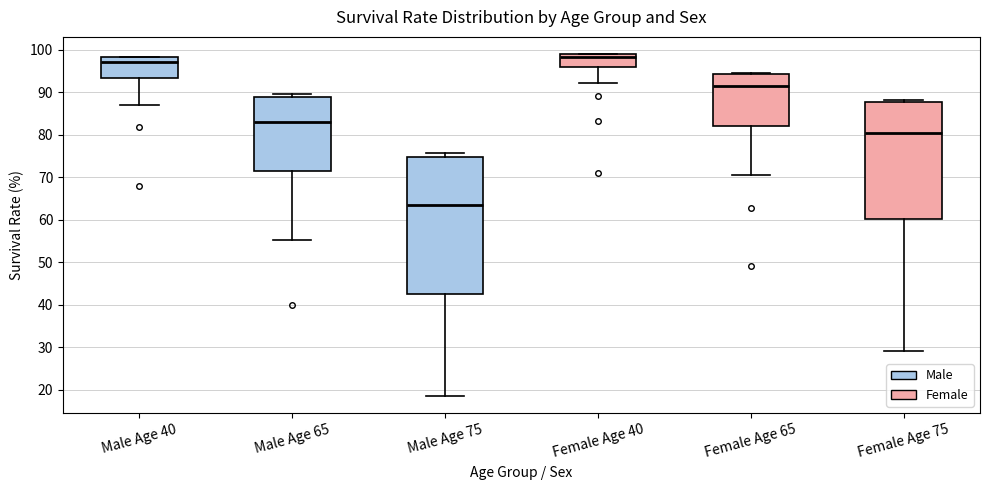

Reading left to right, transcribe this box plot: for each box, give where its median line is, the range the box spans, and where its two whiskers end, as read against the y-axis. The values are not printed on the chart, so give them approximately, as read against the axis.

Male Age 40: median 97, box 93 to 98, whiskers 87 to 98
Male Age 65: median 83, box 71 to 89, whiskers 55 to 90
Male Age 75: median 63, box 43 to 75, whiskers 19 to 76
Female Age 40: median 98, box 96 to 99, whiskers 92 to 99
Female Age 65: median 91, box 82 to 94, whiskers 71 to 95
Female Age 75: median 81, box 60 to 88, whiskers 29 to 88 (just above the box's upper edge)